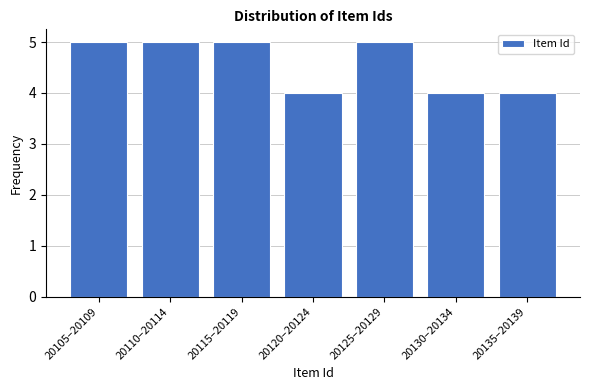

Reading left to right, transcribe all the data shown in this chart.

20105–20109=5	20110–20114=5	20115–20119=5	20120–20124=4	20125–20129=5	20130–20134=4	20135–20139=4